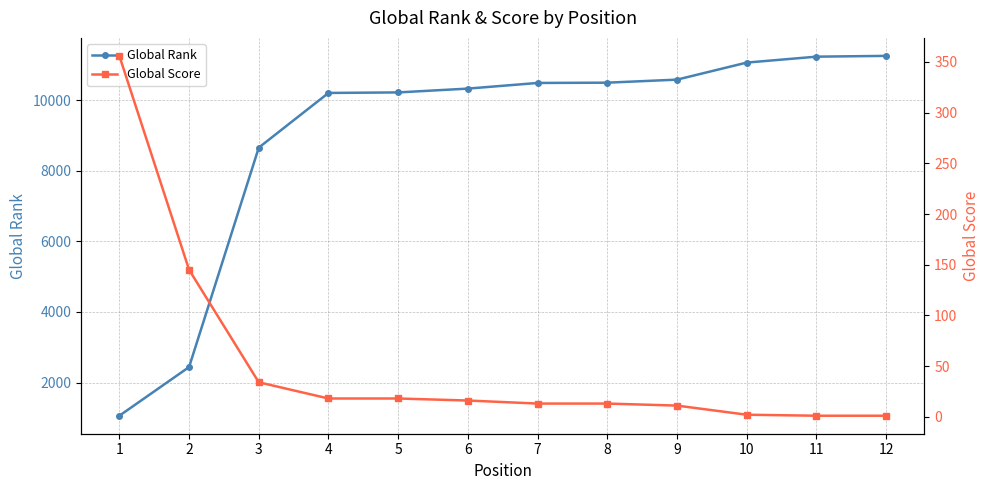

What is the value of the Global Score point at the 10th from the left?

2